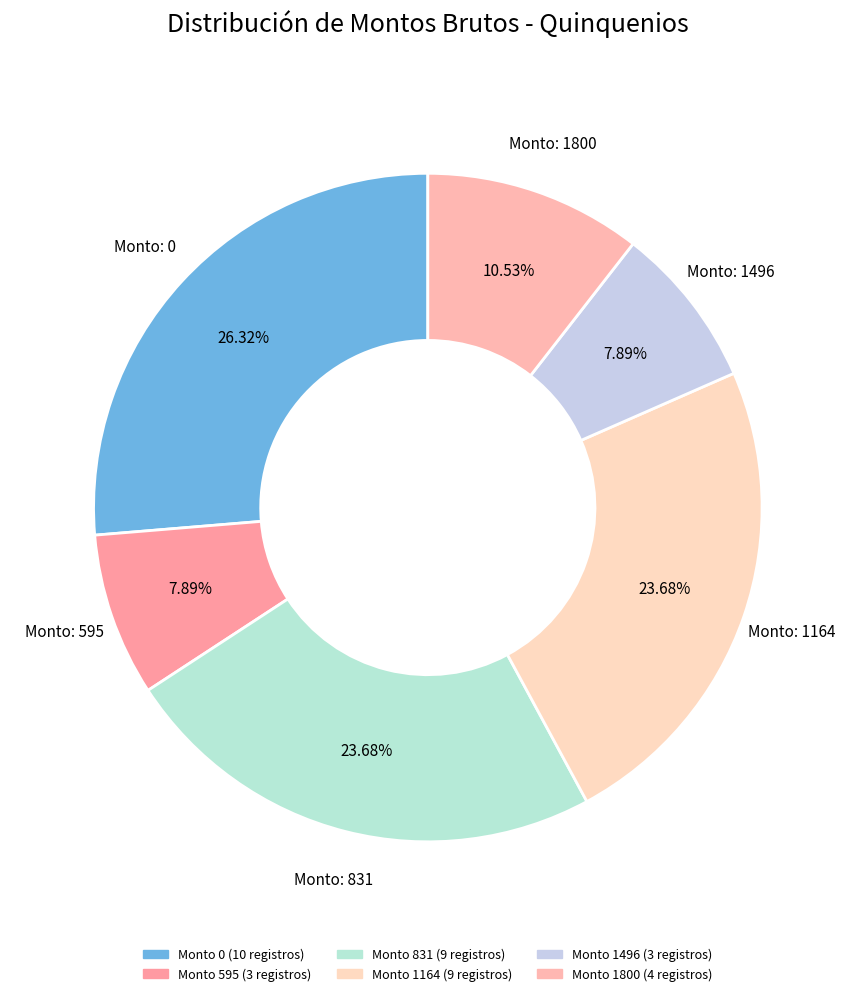

Count the number of slices in the pie.

6